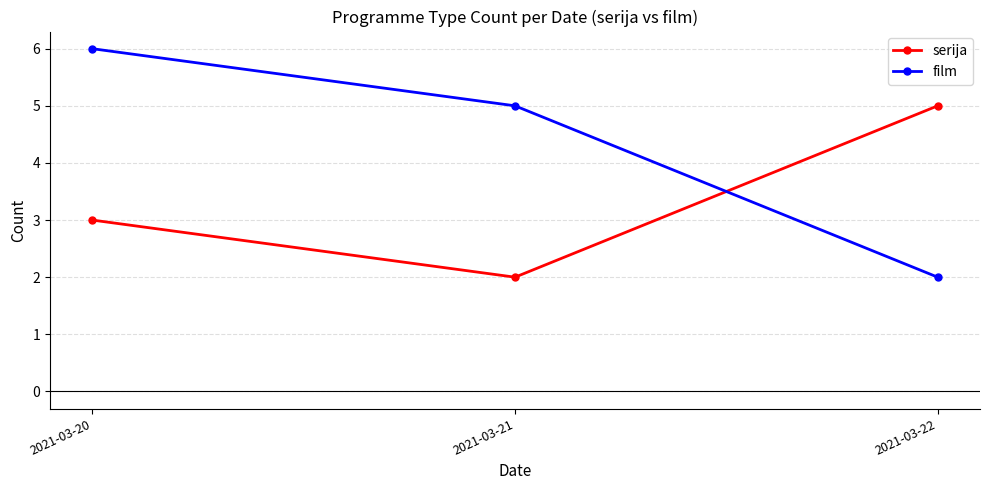

What is the maximum value shown in the chart?

6